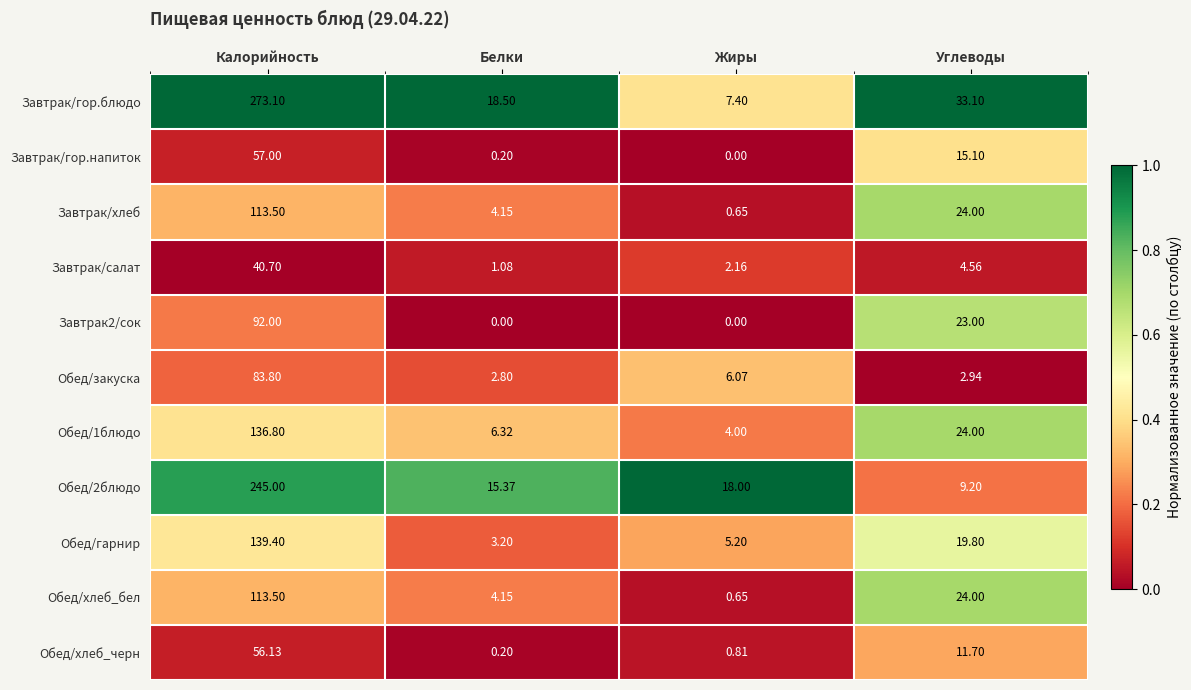

List the labels in order of Обед/1блюдо value, smallest first.

Жиры, Белки, Углеводы, Калорийность